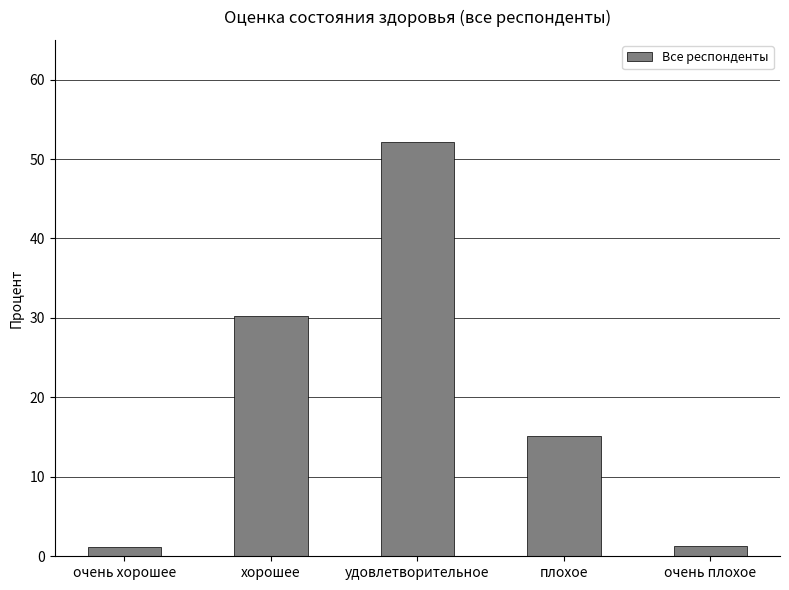

What is the difference between the second highest and minimum values?

29.1